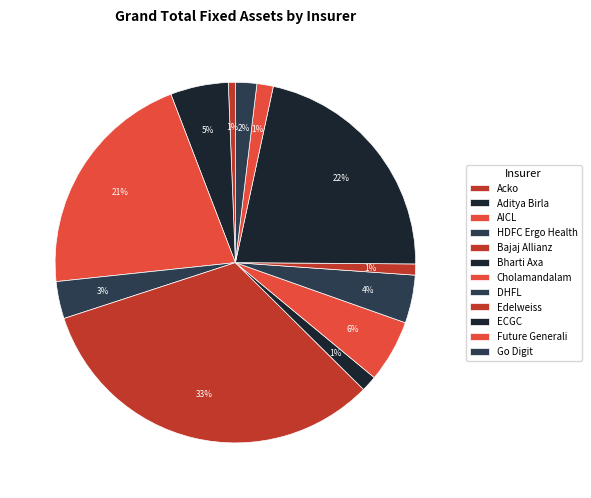

How many segments does this pie chart have?

12